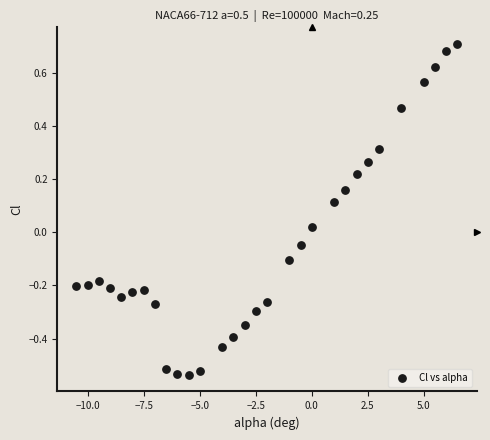

What is the range of X values (max minus min)?

17.0